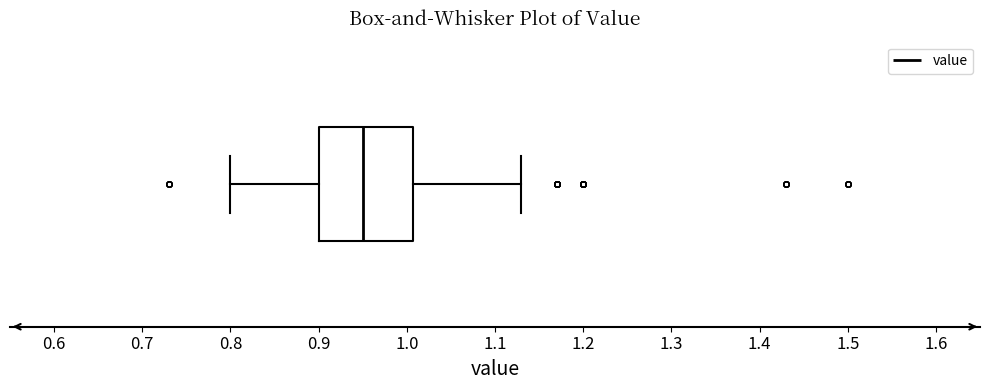

Transcribe this box plot: give where the median line is, the range the box spans, and where the two whiskers end, as read against the x-axis. The values are not printed on the chart, so give them approximately, as read against the axis.

median 0.95, box 0.90 to 1.01, whiskers 0.80 to 1.13